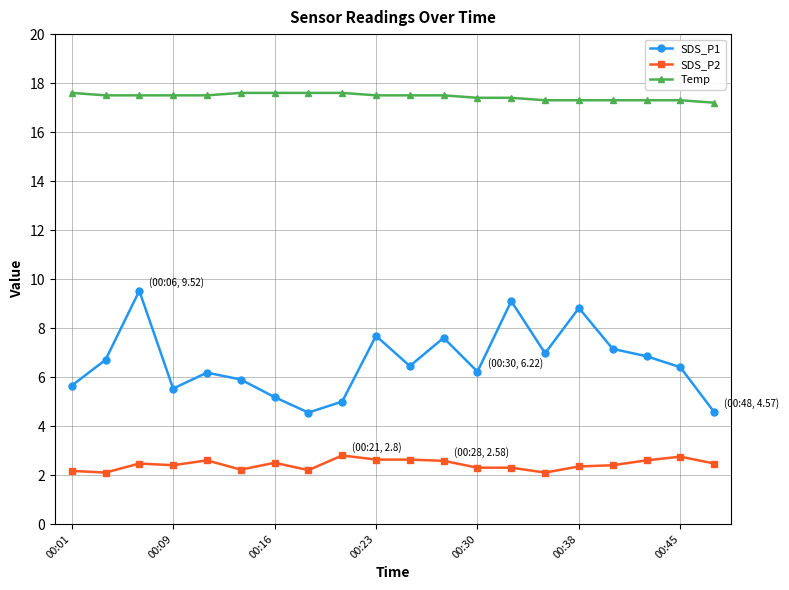

True or false: SDS_P2 and SDS_P1 intersect in this chart.

False